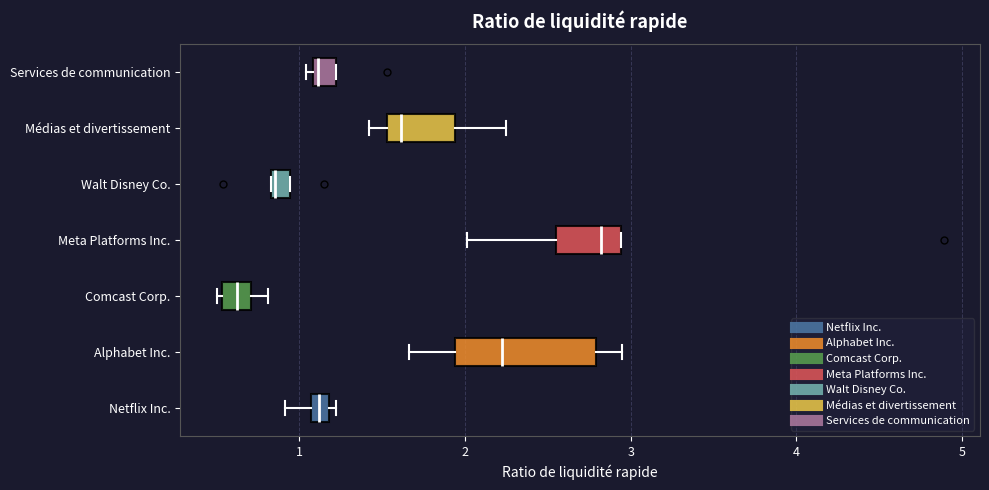

Where is the right edge of the box for Meta Platforms Inc. on the x-axis? The values are not printed on the chart, so give them approximately, as read against the axis.

2.9